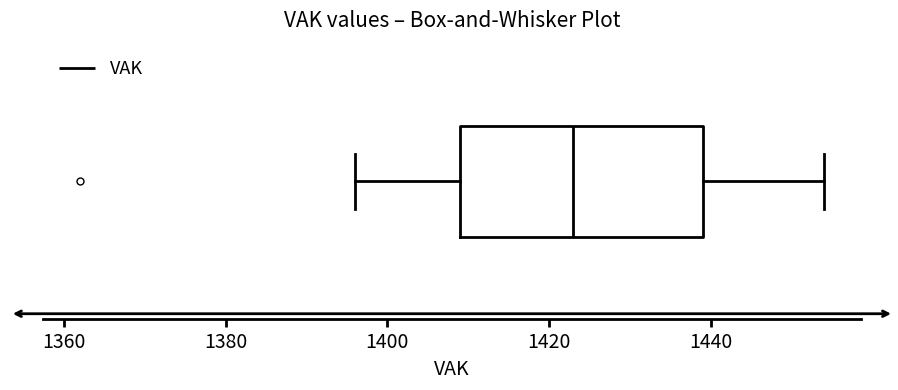

Read this box plot against the x-axis: the position of the median line, the range covered by the box, and the ends of both whiskers. The values are not printed on the chart, so give them approximately, as read against the axis.

median 1424, box 1410 to 1440, whiskers 1396 to 1454